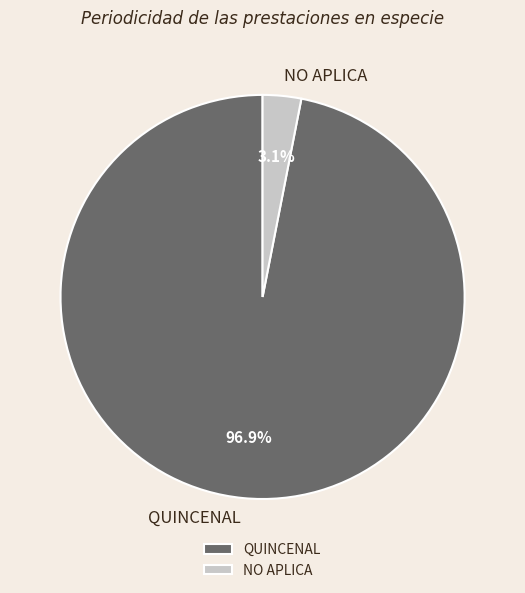

To the nearest percent, what percentage of the pie is NO APLICA?

3%